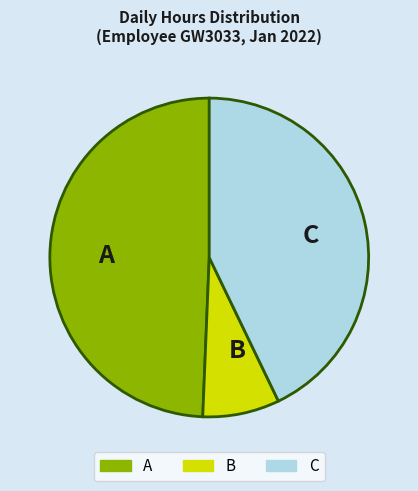

What is the smallest slice in the pie chart?

B